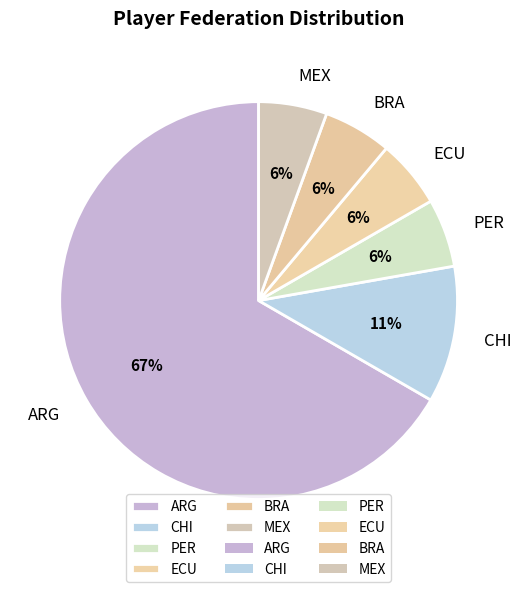

What is the ratio of the value at PER to the value at BRA?

1.0